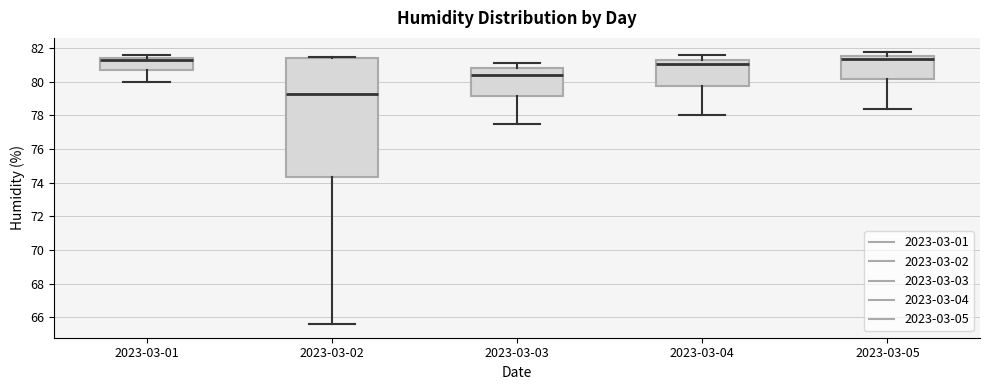

Comparing the boxes themselves (not the whiskers), which one is the tallest?

2023-03-02